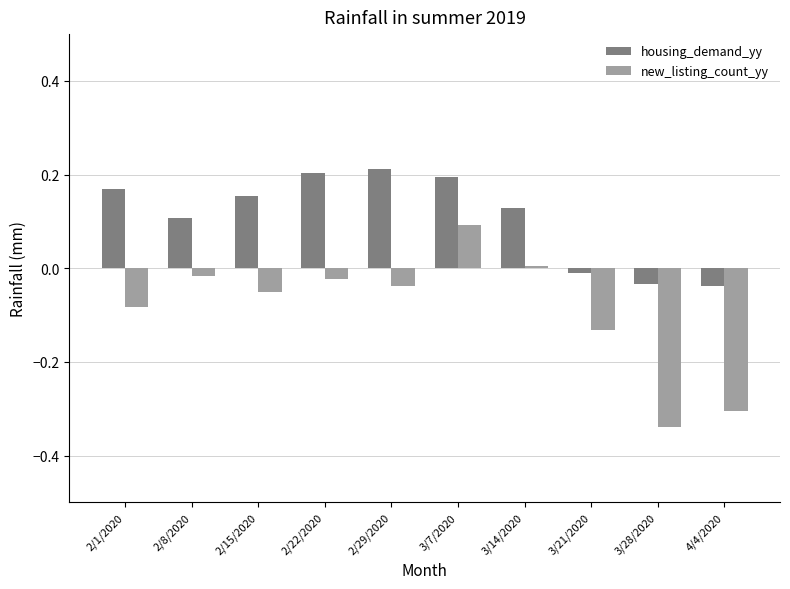

What is the sum of all new_listing_count_yy values?

-0.9